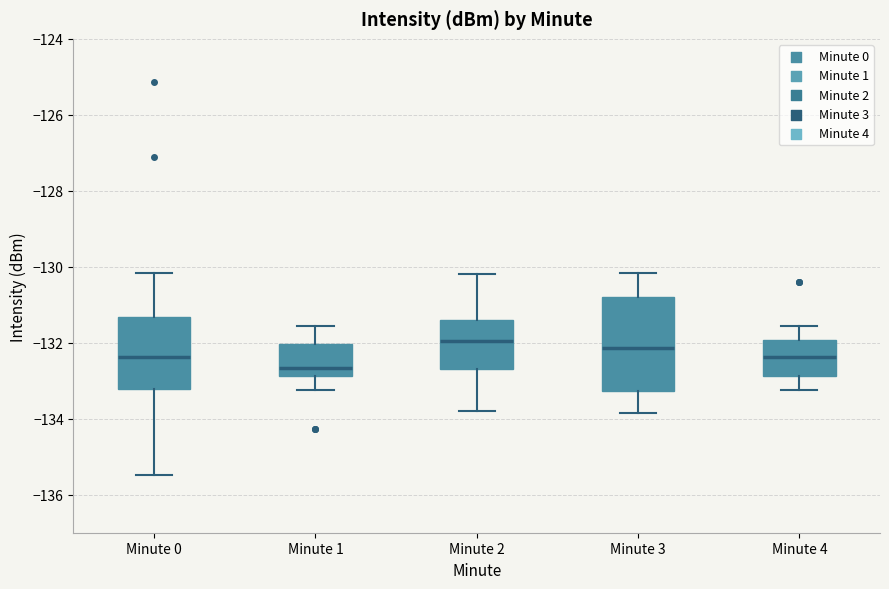

Reading left to right, read every box against the y-axis: the position of its median line, the range the box covers, and the ends of its whiskers. The values are not printed on the chart, so give them approximately, as read against the axis.

Minute 0: median -132.4, box -133.2 to -131.4, whiskers -135.4 to -130.2
Minute 1: median -132.6, box -132.8 to -132.0, whiskers -133.2 to -131.6
Minute 2: median -132.0, box -132.6 to -131.4, whiskers -133.8 to -130.2
Minute 3: median -132.2, box -133.2 to -130.8, whiskers -133.8 to -130.2
Minute 4: median -132.4, box -132.8 to -132.0, whiskers -133.2 to -131.6